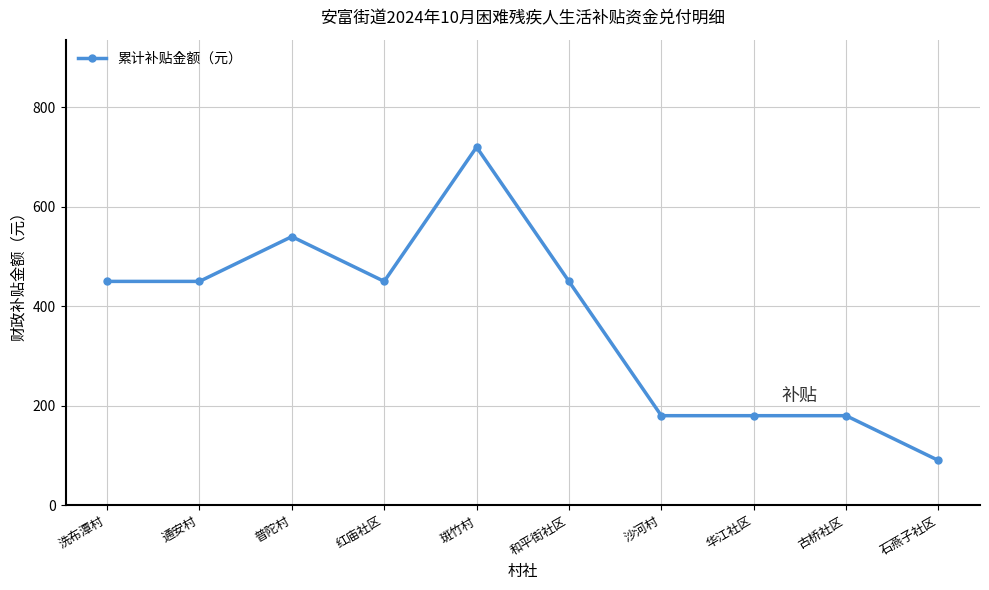

How many series are shown in this chart?

1